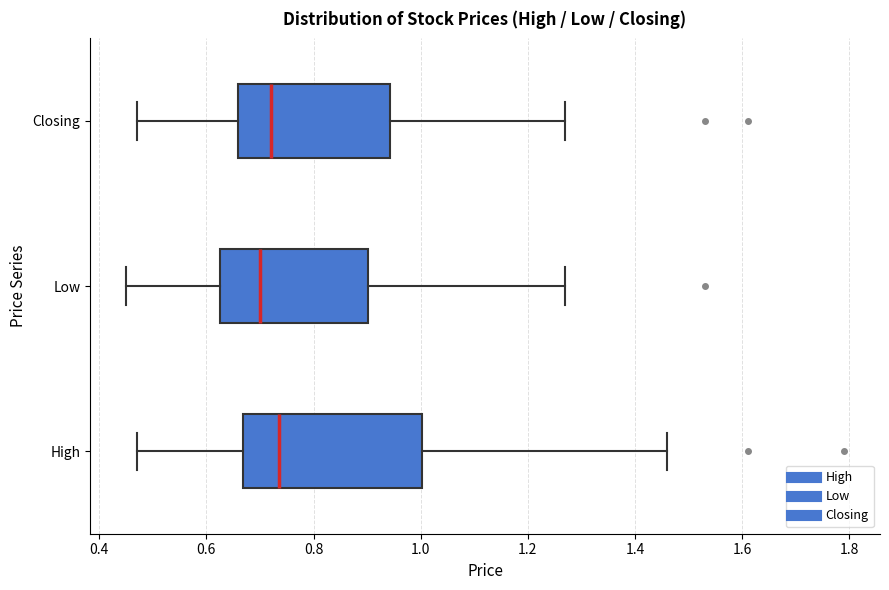

Which box is the widest, from its left edge to its right edge?

High